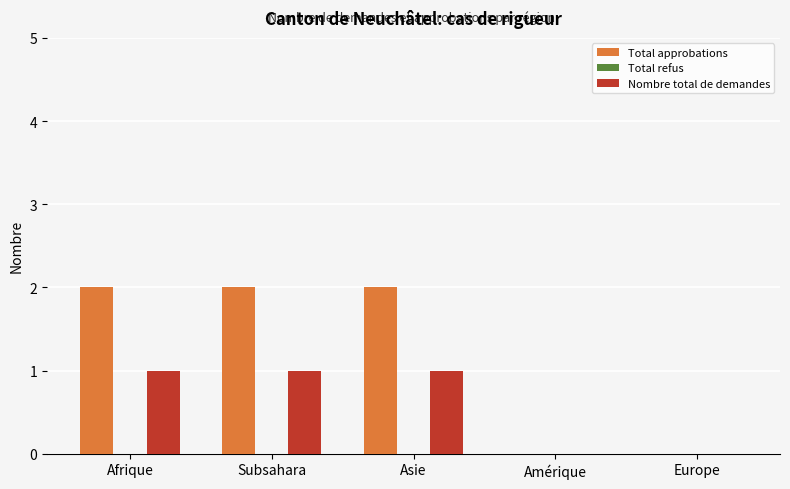

Is it true that Total approbations equals 3 at Asie?

False